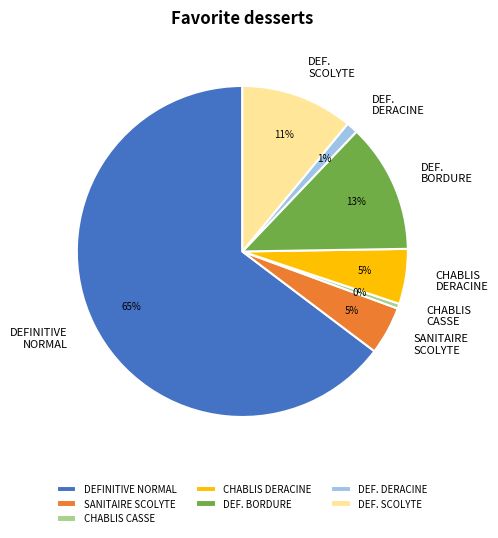

Is the sum of DEF. DERACINE and DEFINITIVE NORMAL greater than half?

Yes